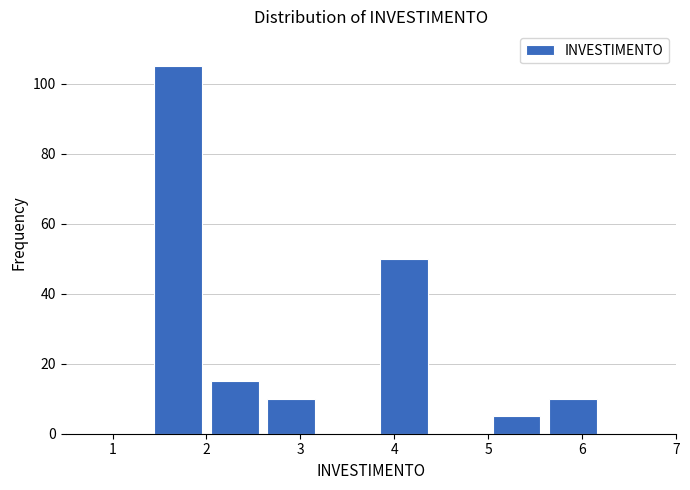

How tall is the bar that spans 2.6 to 3.2 on the x-axis? The values are not printed on the chart, so give them approximately, as read against the axis.

10